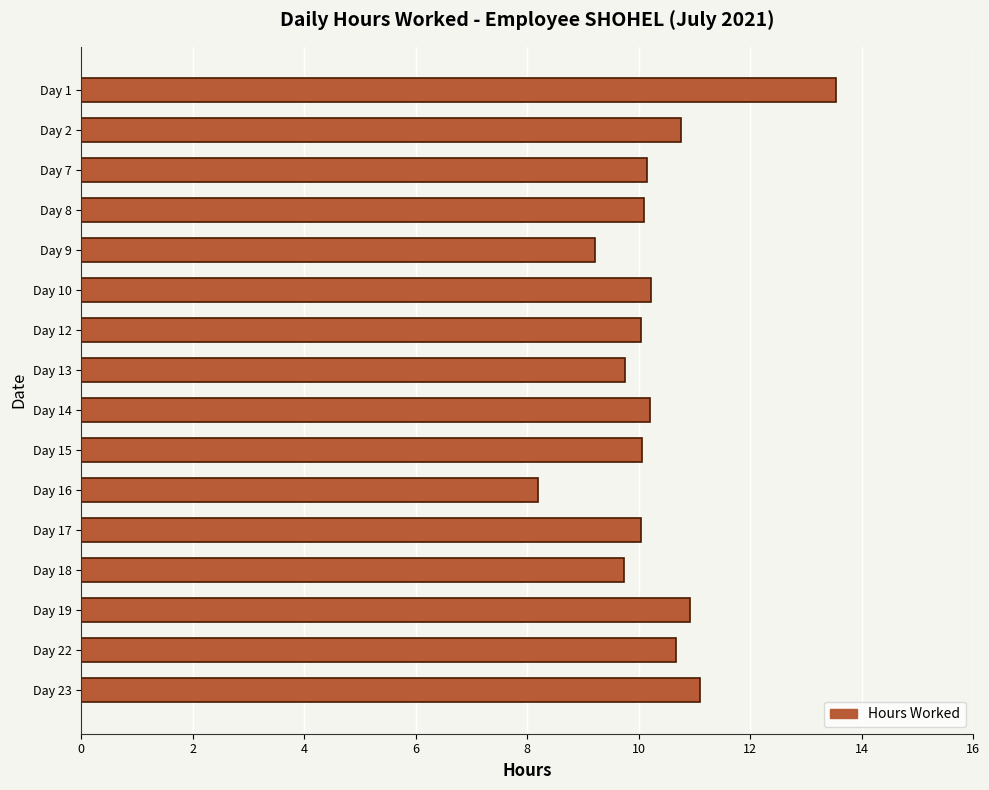

What is the minimum value shown in the chart?

8.2